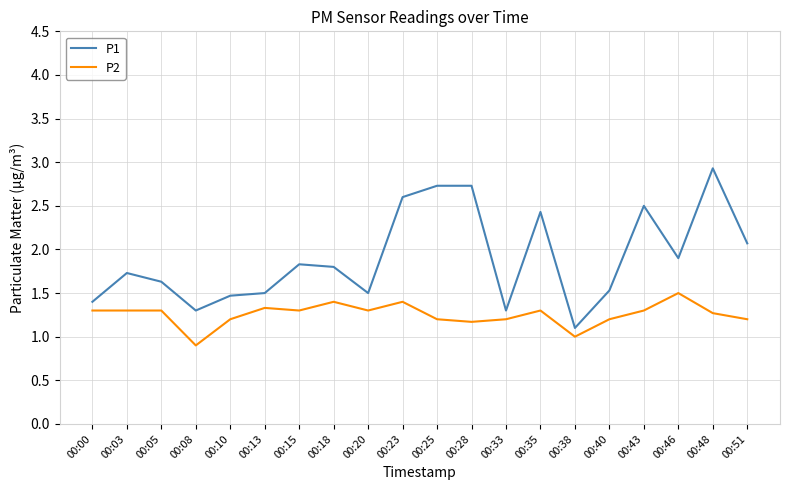

At which category does P1 reach its first local peak?

00:03